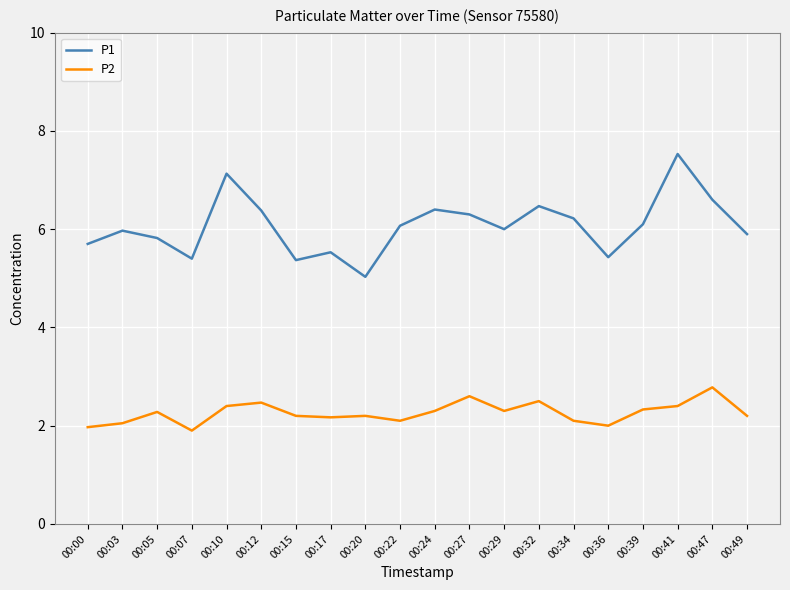

Does the chart have visible grid lines?

Yes